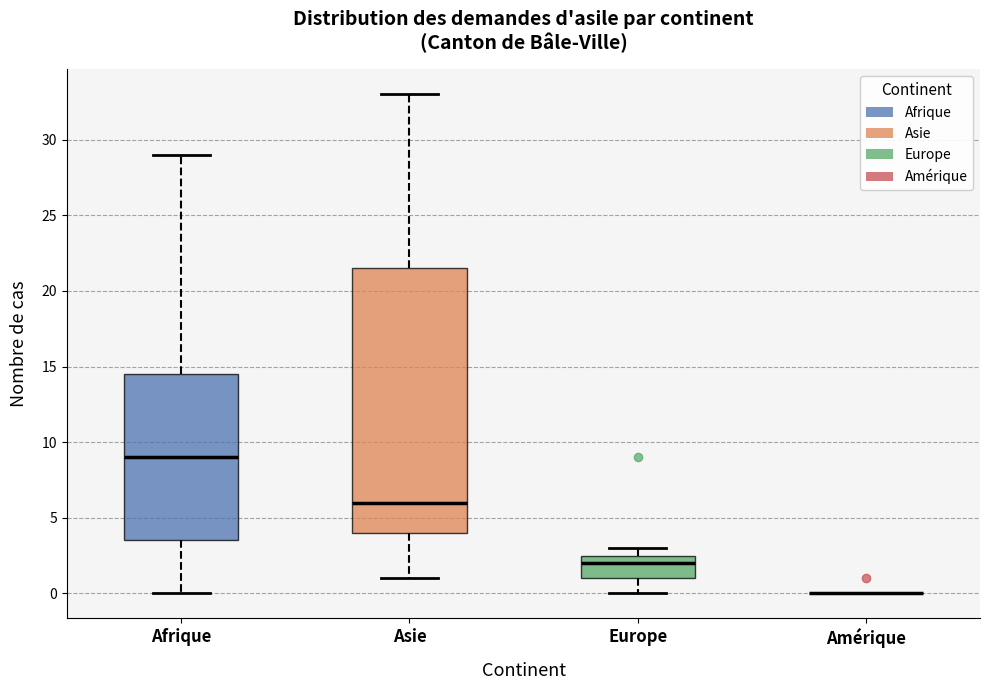

Which box is the tallest, from its lower edge to its upper edge?

Asie